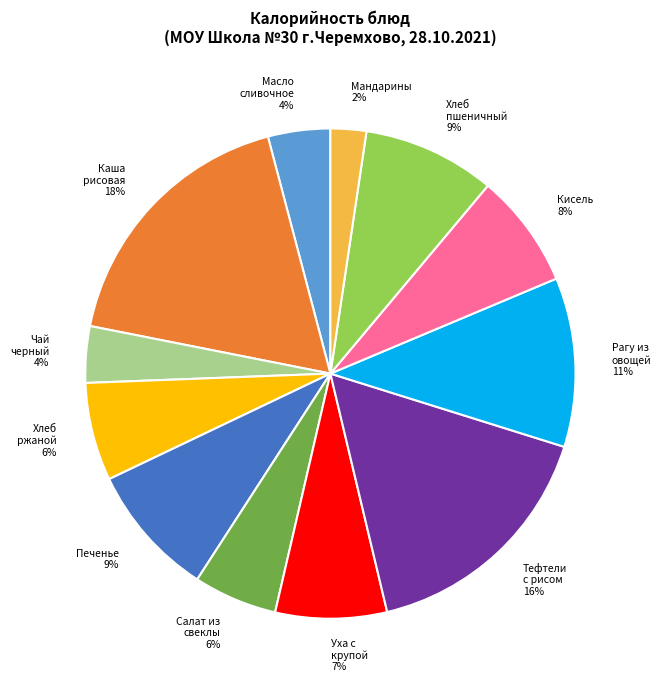

Does any single category account for the majority?

No